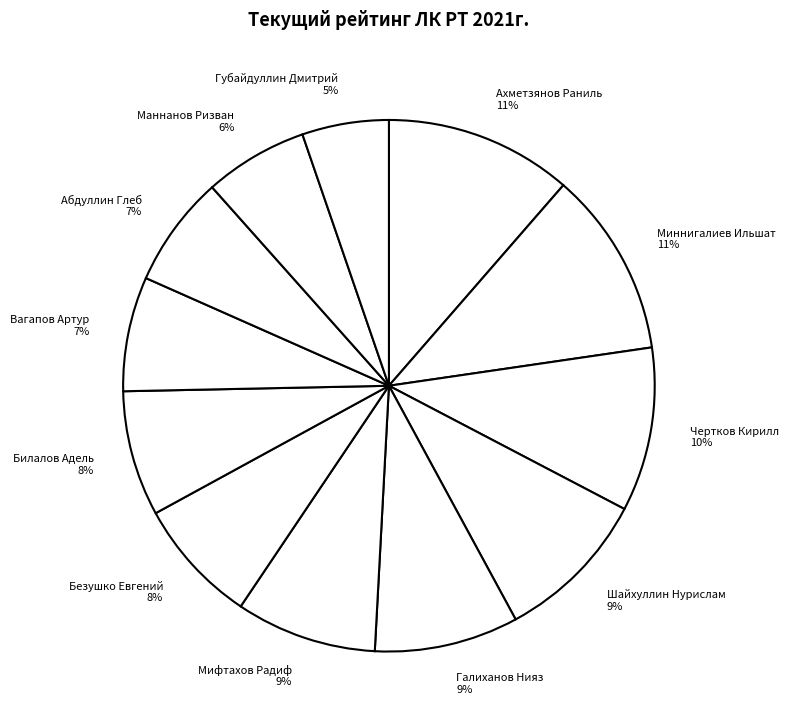

What percentage is the Губайдуллин Дмитрий slice, to the nearest percent?

5%